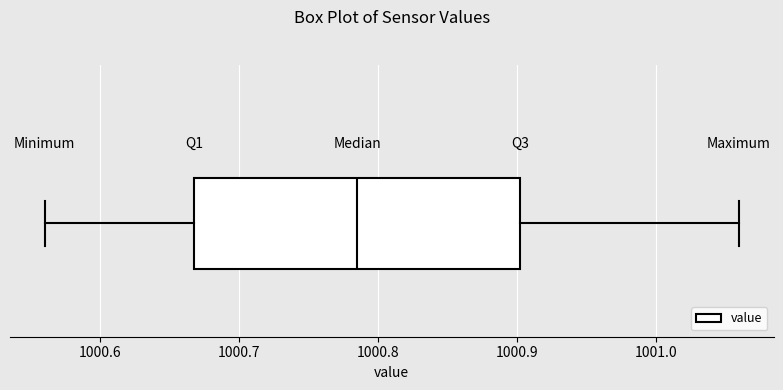

Transcribe this box plot: give where the median line is, the range the box spans, and where the two whiskers end, as read against the x-axis. The values are not printed on the chart, so give them approximately, as read against the axis.

median 1000.79, box 1000.67 to 1000.90, whiskers 1000.56 to 1001.06